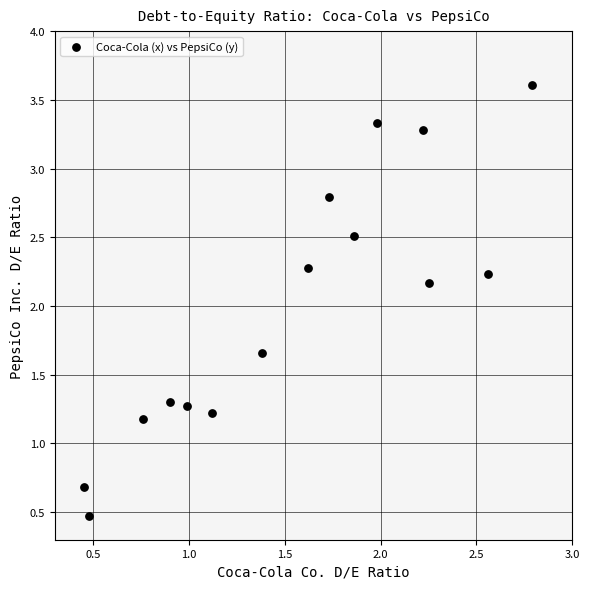

What is the range of X values (max minus min)?

2.3